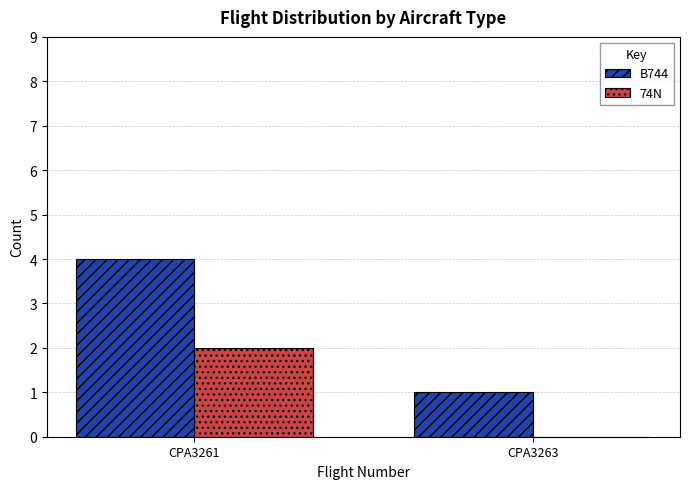

True or false: 74N has a value of 3 at CPA3261.

False